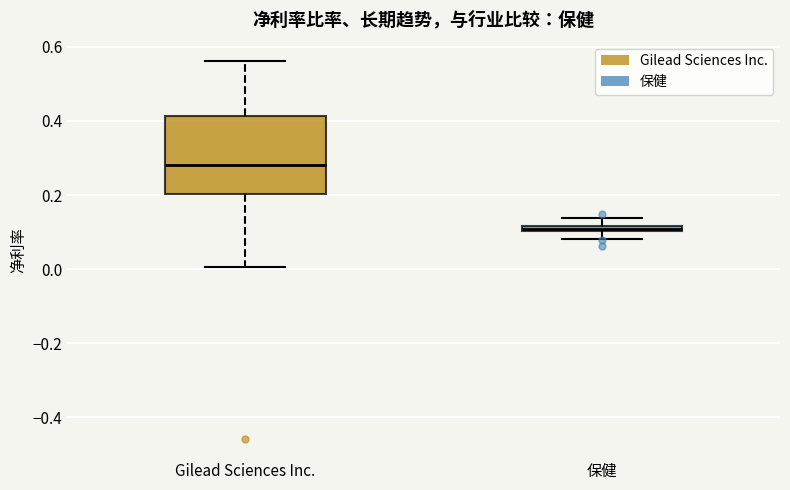

Which box has the highest median line?

Gilead Sciences Inc.